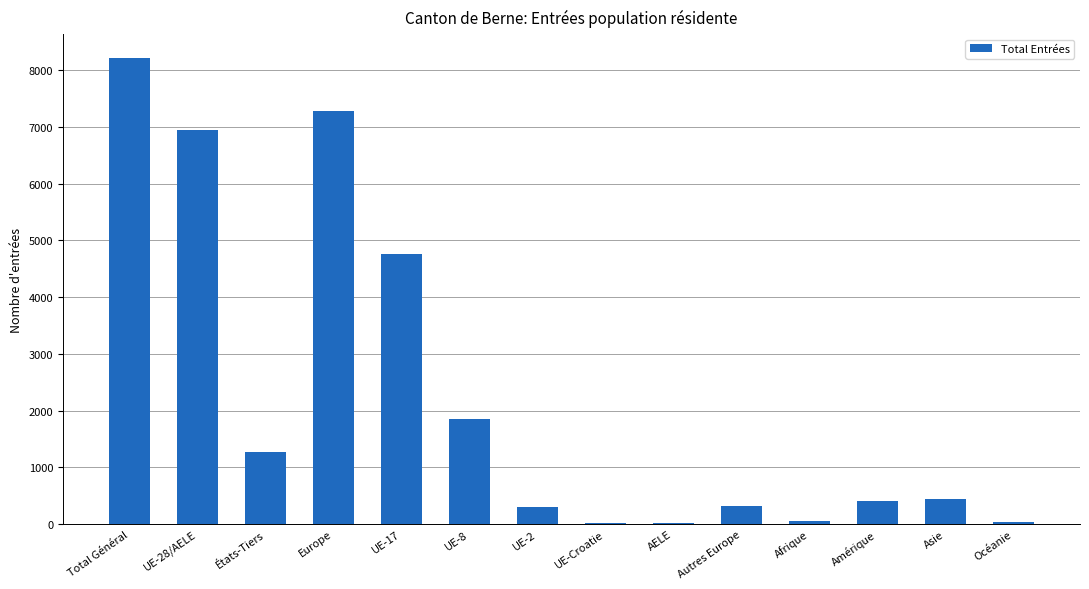

What is the sum of all values?

31938